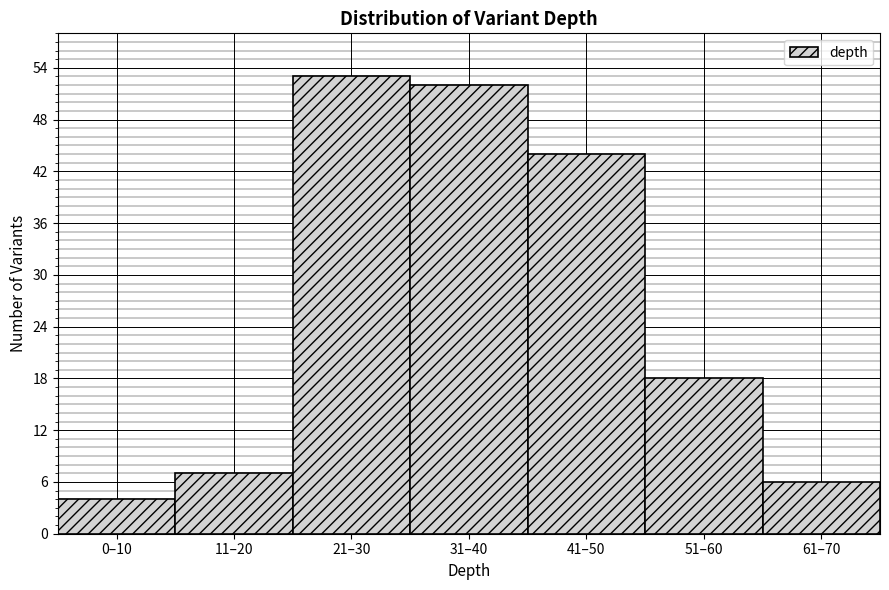

Reading left to right, list all the values displayed in this chart.

4	7	53	52	44	18	6